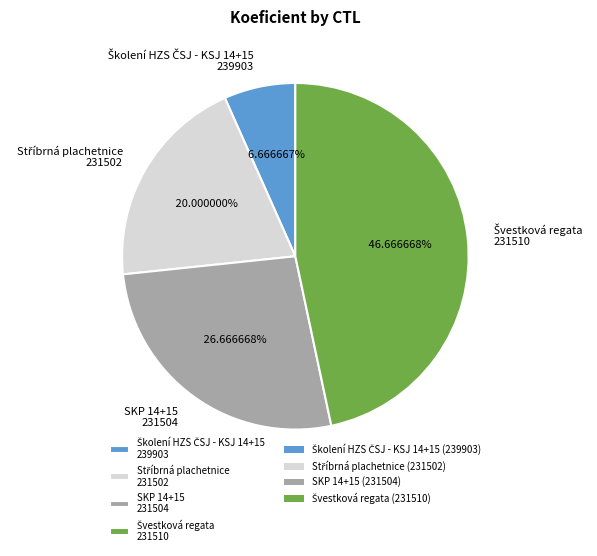

Is there any slice that represents more than half of the pie?

No